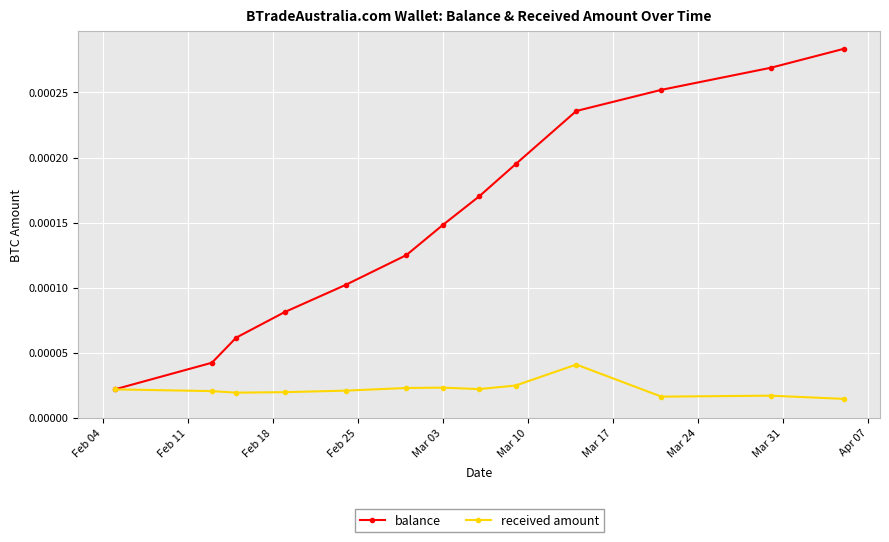

Rank the series by their average value, from highest to lowest.

balance, received amount